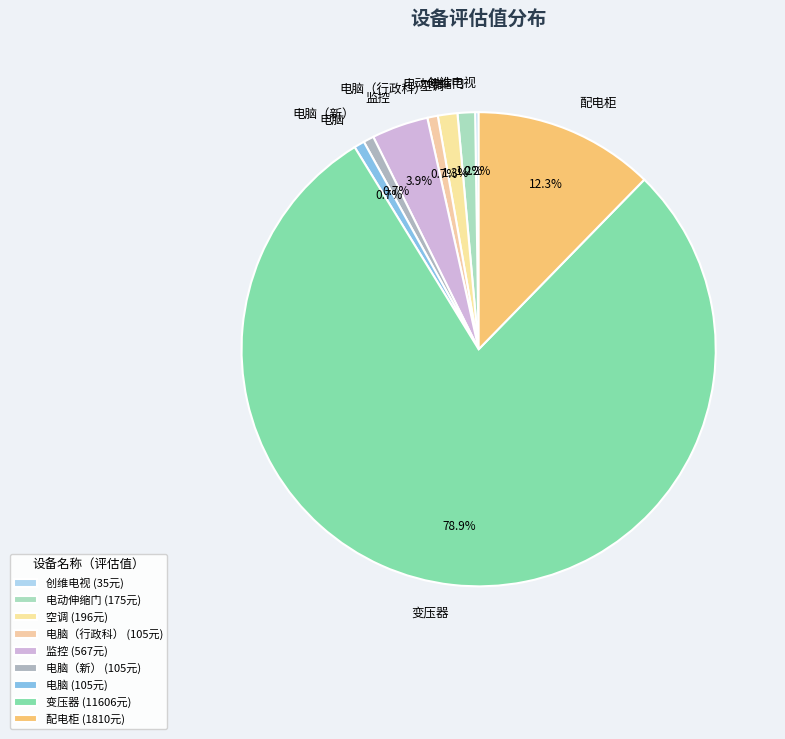

Is there any slice that represents more than half of the pie?

Yes